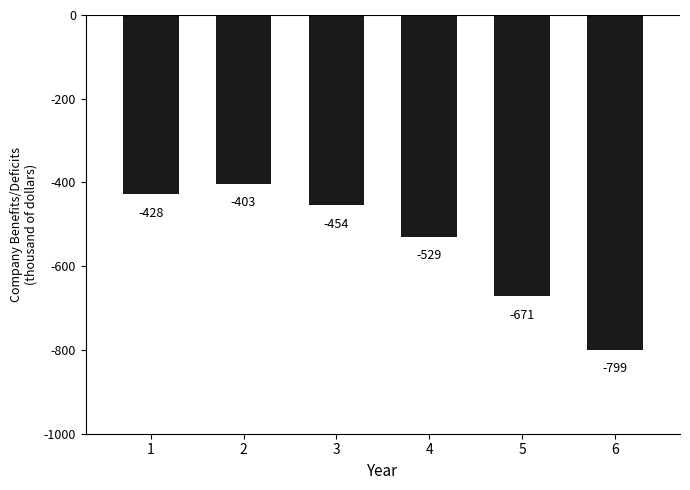

Are the bars horizontal?

No